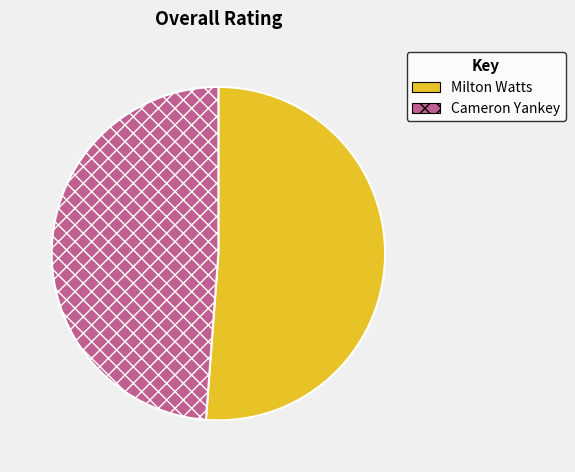

Approximately how many times larger is the value at Cameron Yankey compared to Milton Watts?

1.0